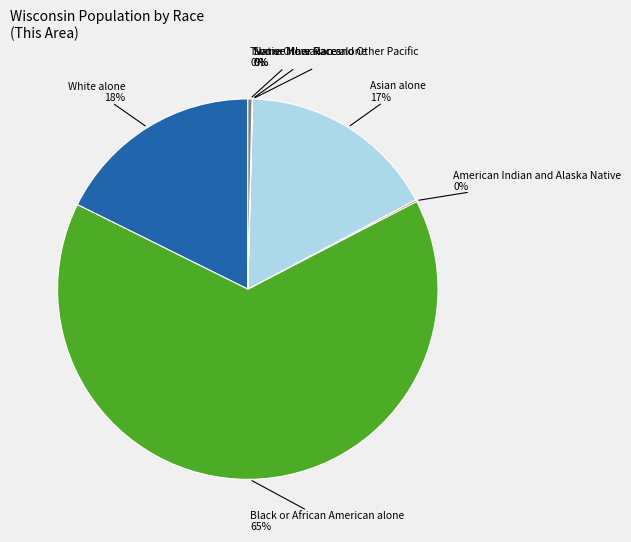

Which slice represents more than half of the pie?

Black or African American alone